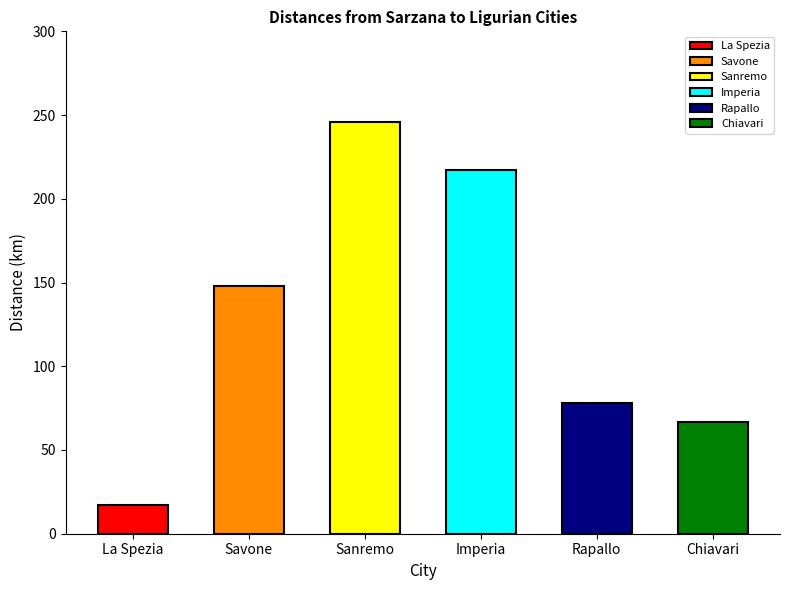

Is it true that Chiavari equals -61 at Chiavari?

False